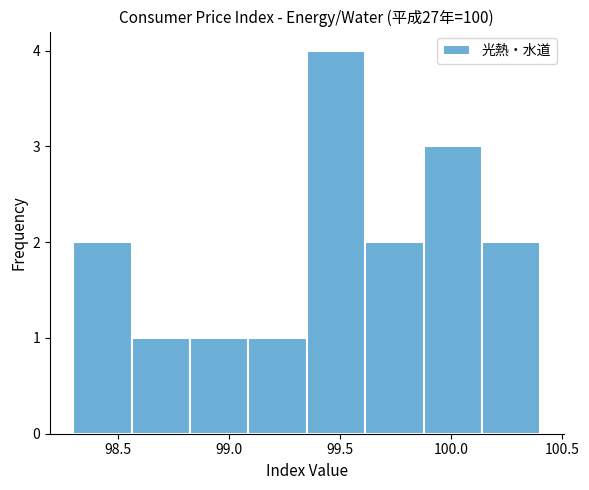

Over which range of the x-axis is the bar tallest?

99.35 to 99.60